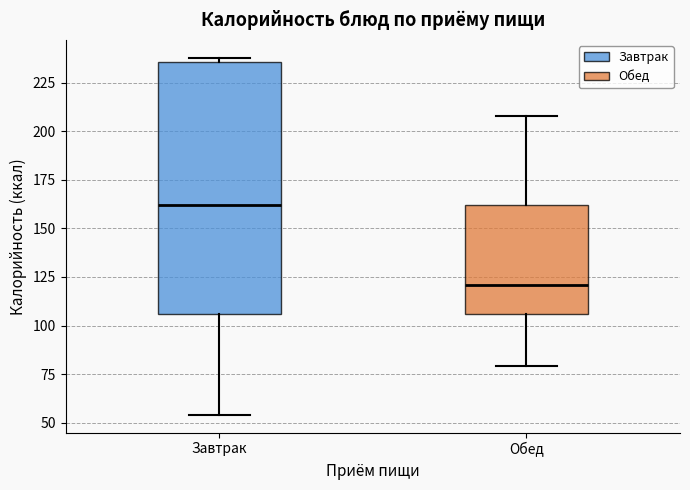

Reading left to right, transcribe this box plot: for each box, give where its median line is, the range the box spans, and where its two whiskers end, as read against the y-axis. The values are not printed on the chart, so give them approximately, as read against the axis.

Завтрак: median 160, box 105 to 235, whiskers 55 to 240
Обед: median 120, box 105 to 160, whiskers 80 to 210